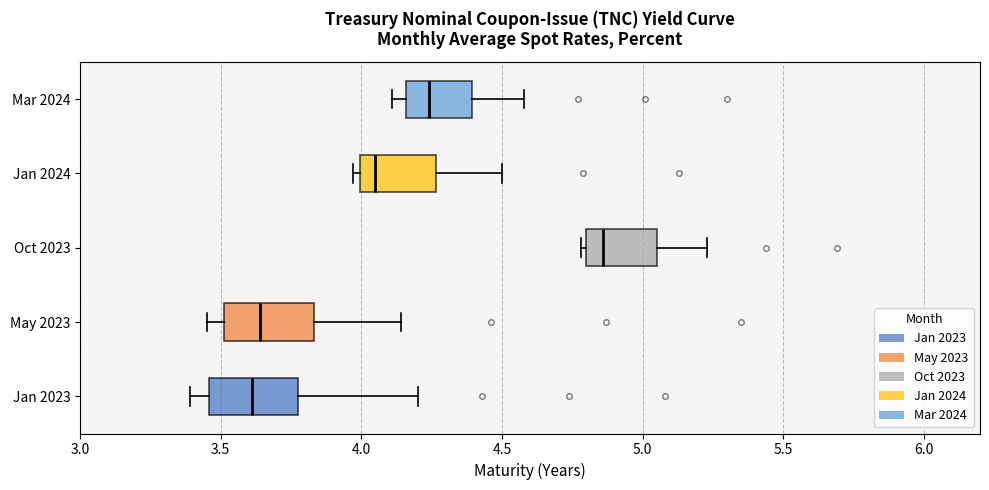

Reading bottom to top, read every box against the x-axis: the position of its median line, the range the box covers, and the ends of its whiskers. The values are not printed on the chart, so give them approximately, as read against the axis.

Jan 2023: median 3.60, box 3.45 to 3.80, whiskers 3.40 to 4.20
May 2023: median 3.65, box 3.50 to 3.85, whiskers 3.45 to 4.15
Oct 2023: median 4.85, box 4.80 to 5.05, whiskers 4.80 (just left of the box's left edge) to 5.25
Jan 2024: median 4.05, box 4.00 to 4.25, whiskers 3.95 to 4.50
Mar 2024: median 4.25, box 4.15 to 4.40, whiskers 4.10 to 4.60